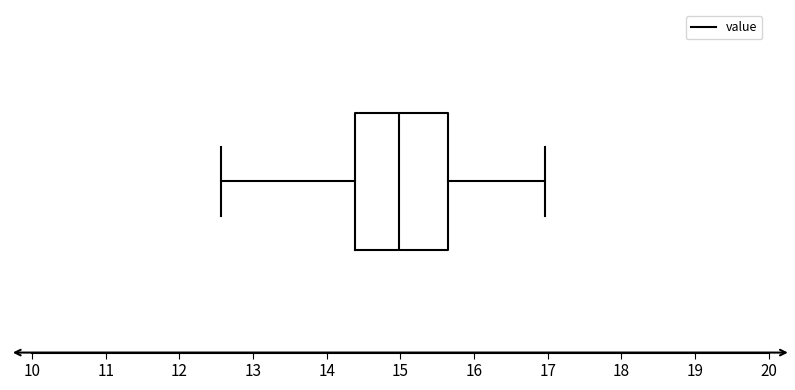

Where does the median line of the box sit on the x-axis? The values are not printed on the chart, so give them approximately, as read against the axis.

15.0